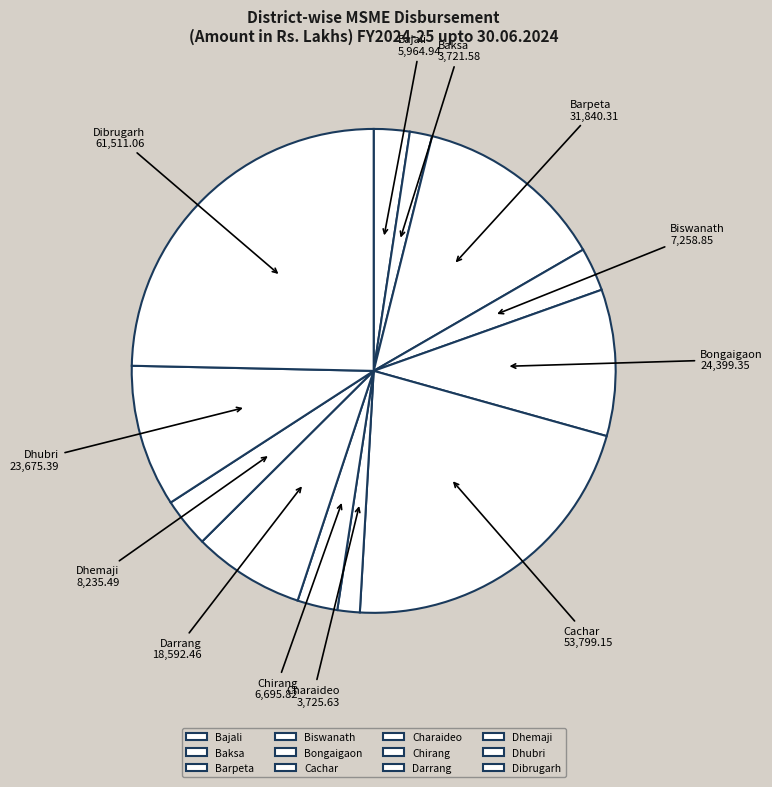

The Darrang slice represents 7% of the pie. True or false?

True